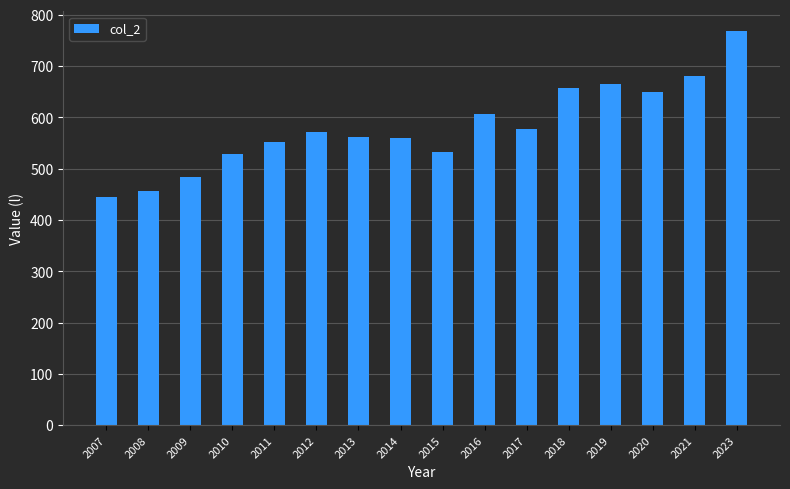

Is it true that the value at 2010 is 528?

True